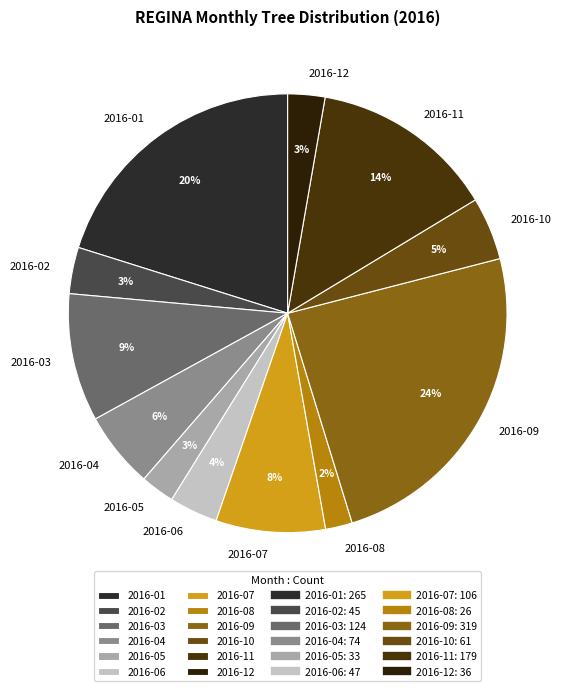

Is there any slice that represents more than half of the pie?

No